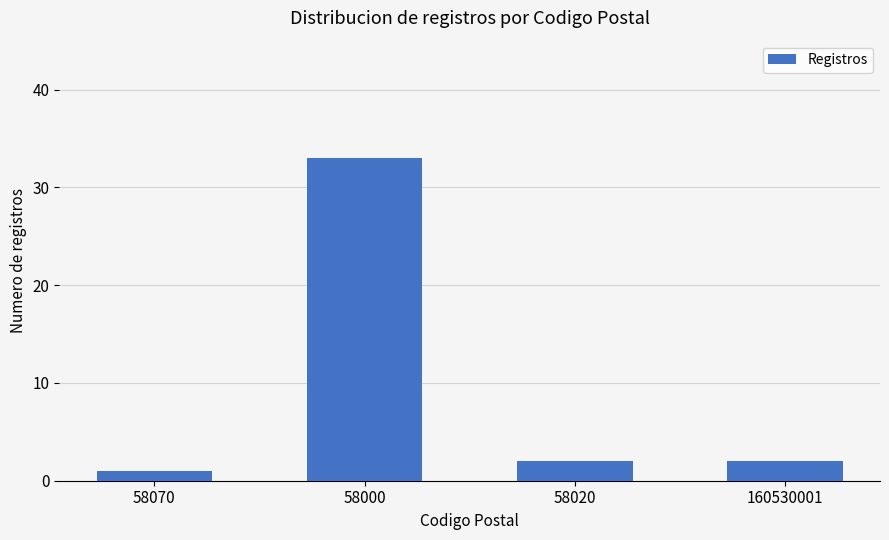

What is the label of the 3rd bar from the right?

58000